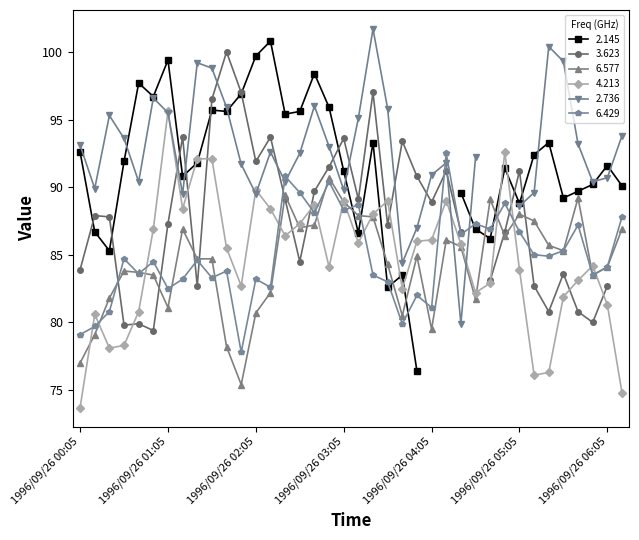

True or false: 6.429 and 4.213 cross at least once.

True